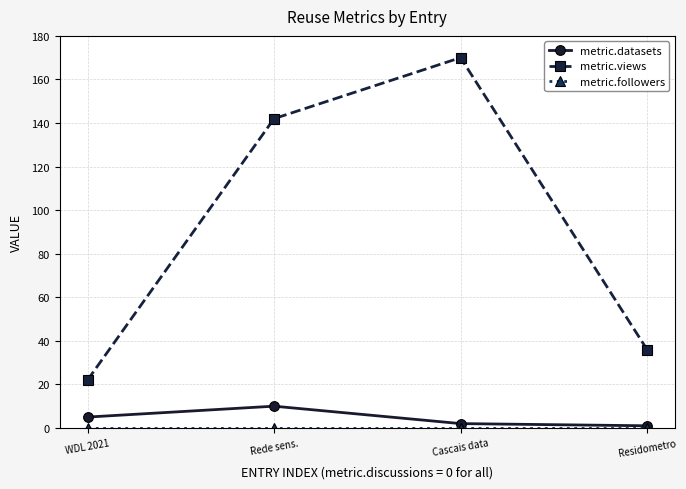

What is the sum of all metric.datasets values?

18